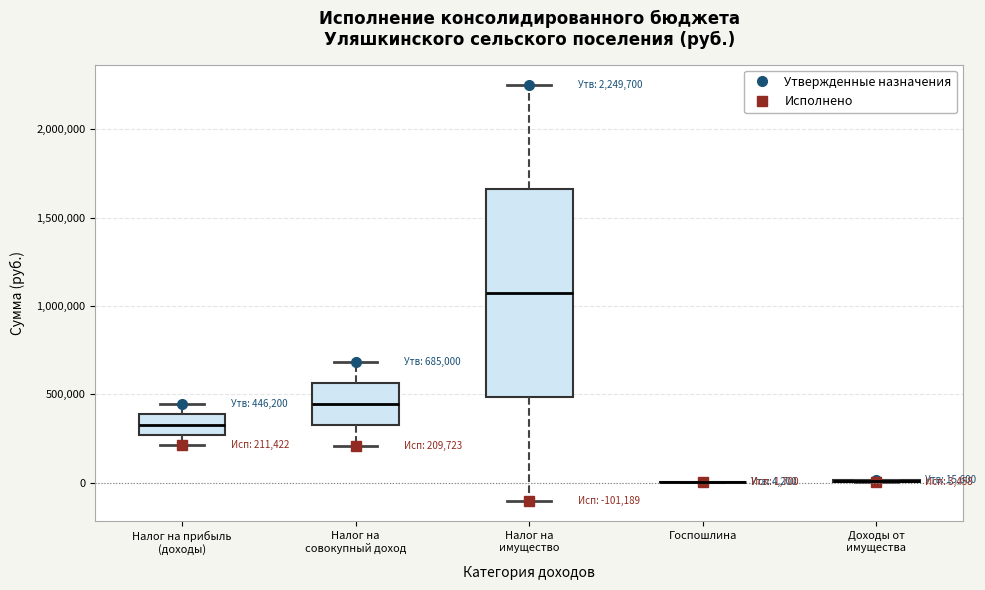

Which box is the tallest, from its lower edge to its upper edge?

Налог на имущество